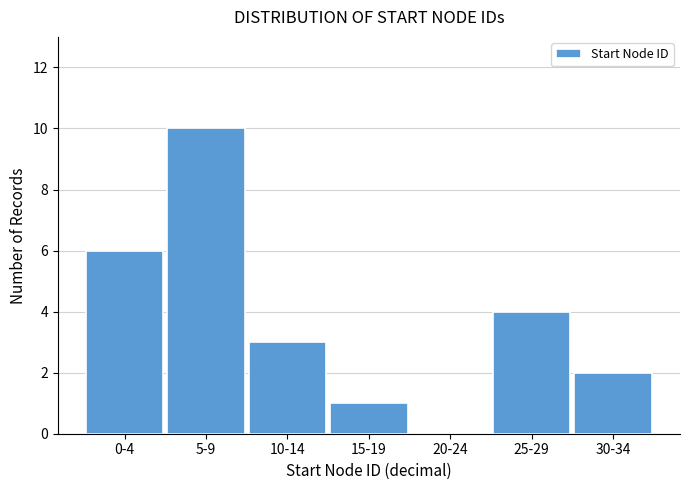

Reading right to left, transcribe all the data shown in this chart.

30-34=2	25-29=4	20-24=0	15-19=1	10-14=3	5-9=10	0-4=6